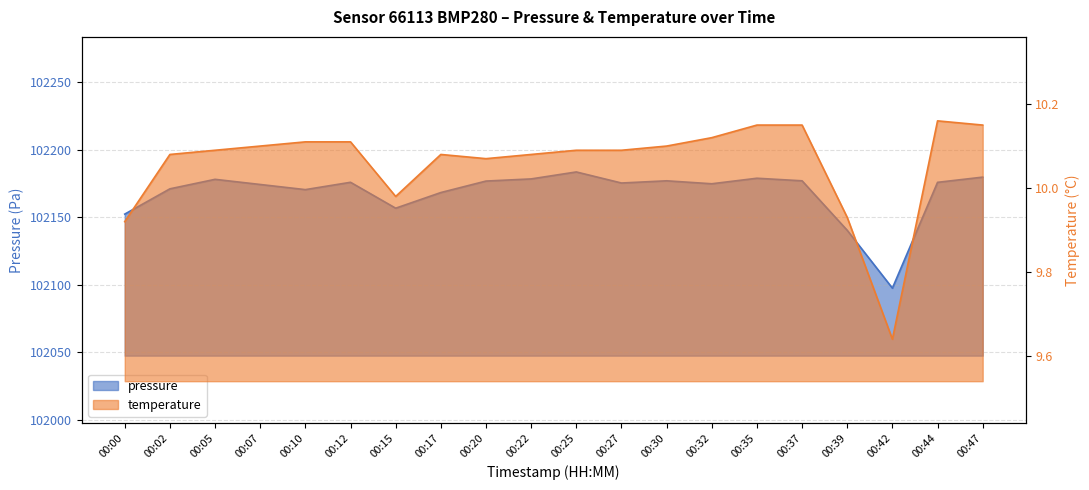

True or false: pressure and temperature intersect in this chart.

False